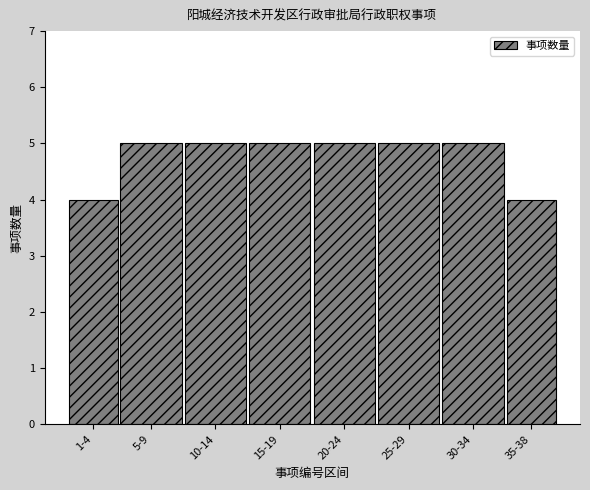

Reading left to right, extract all data points from this chart.

4	5	5	5	5	5	5	4